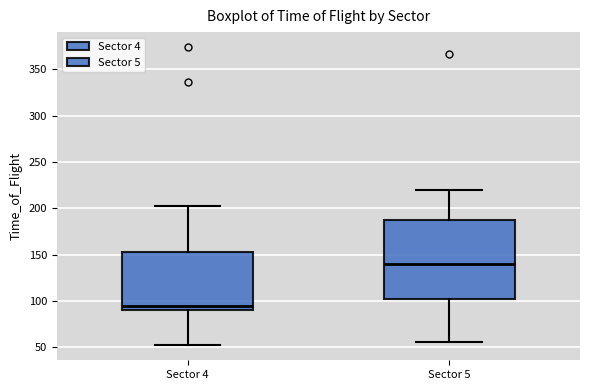

Reading left to right, transcribe this box plot: for each box, give where its median line is, the range the box spans, and where its two whiskers end, as read against the y-axis. The values are not printed on the chart, so give them approximately, as read against the axis.

Sector 4: median 95, box 90 to 155, whiskers 50 to 200
Sector 5: median 140, box 100 to 185, whiskers 55 to 220